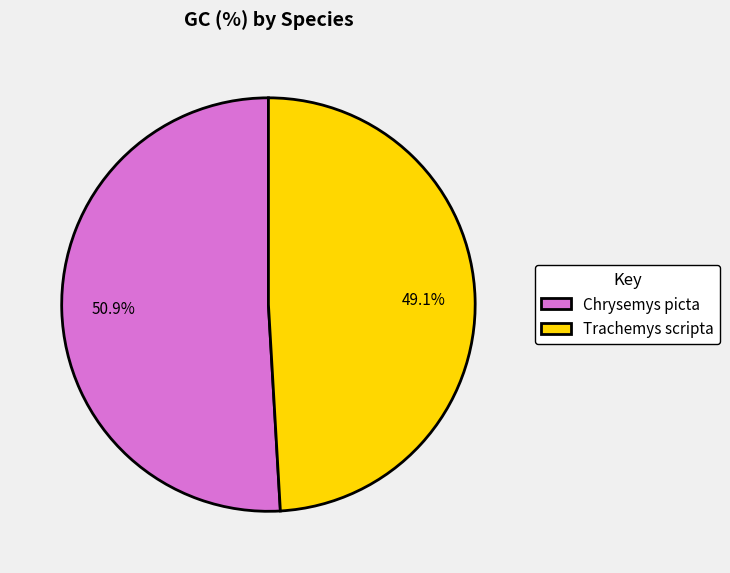

Combined, what portion of the pie is Chrysemys picta and Trachemys scripta?

100.0%